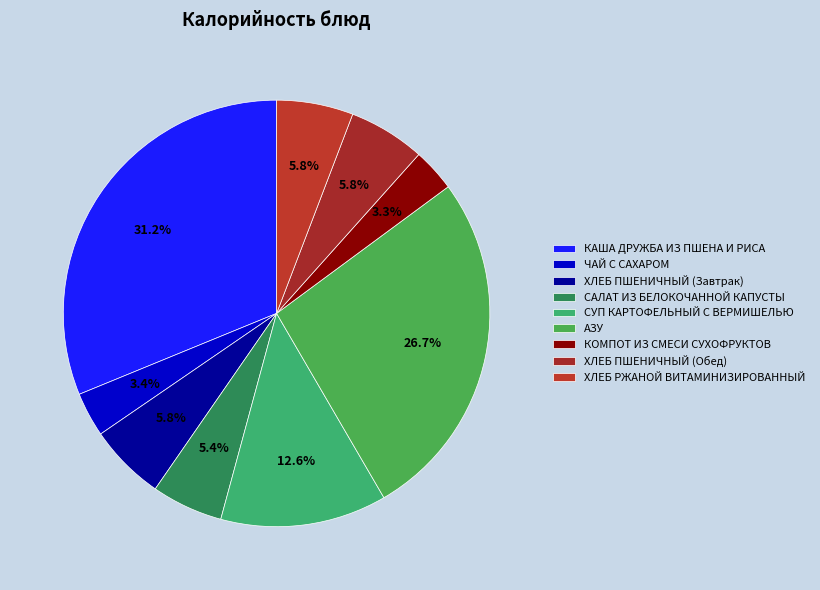

To the nearest percent, what portion does САЛАТ ИЗ БЕЛОКОЧАННОЙ КАПУСТЫ represent?

5%